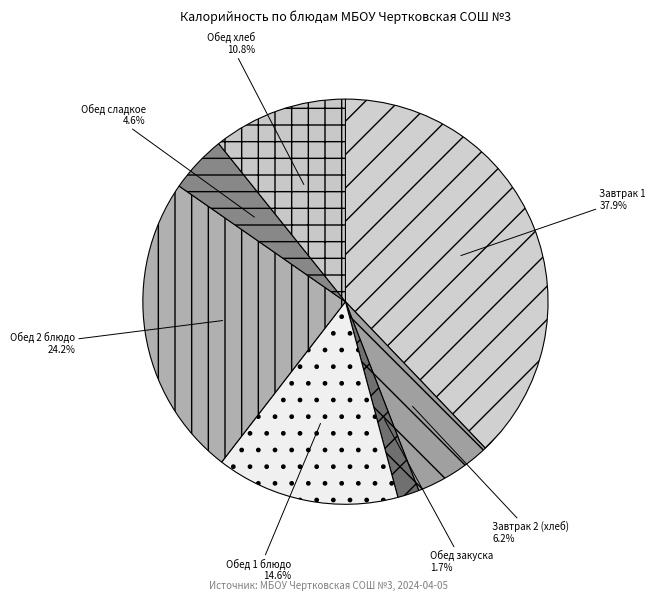

Does any single category account for the majority?

No